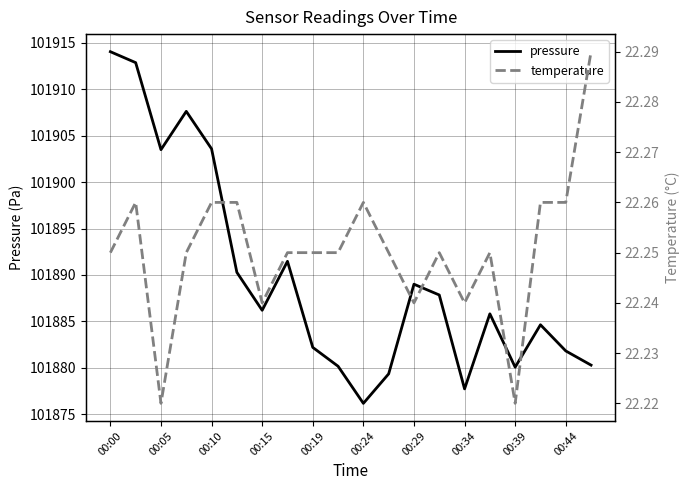

True or false: pressure and temperature cross at least once.

False